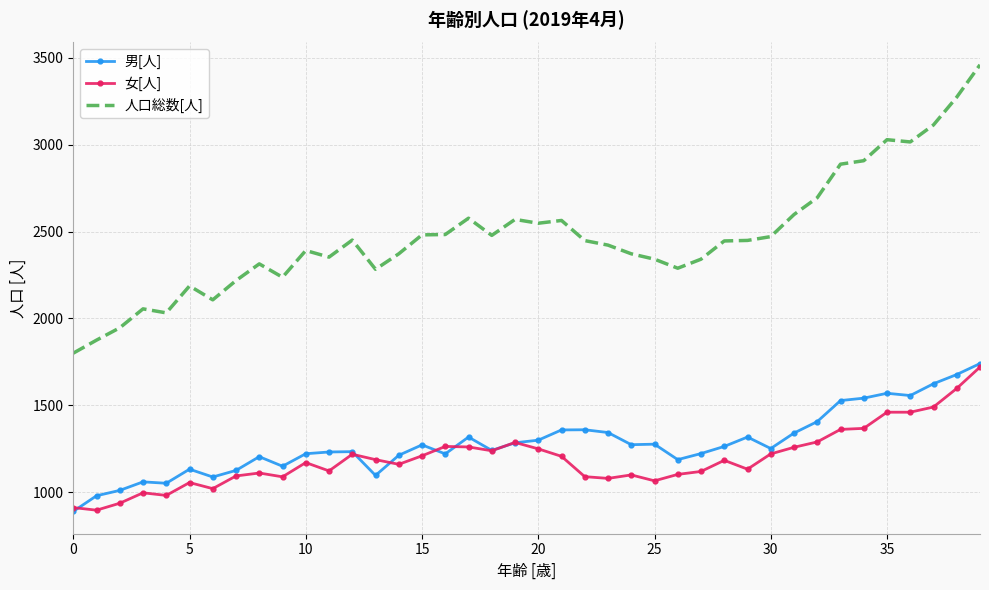

Which series has the largest total across all categories?

人口総数[人]